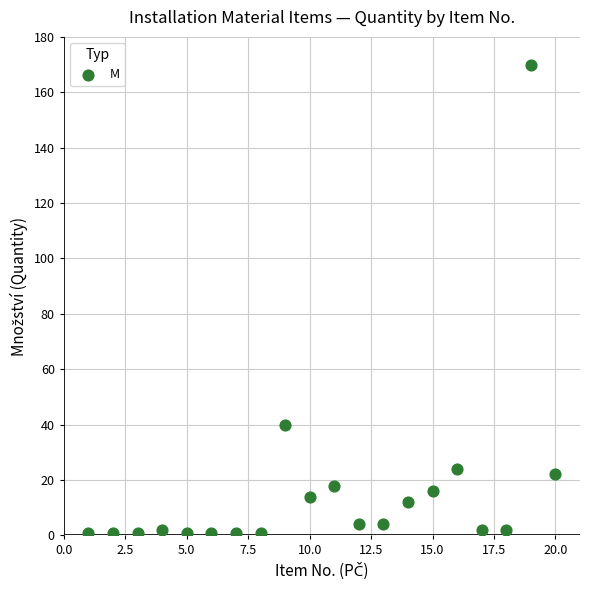

What is the range of X values (max minus min)?

19